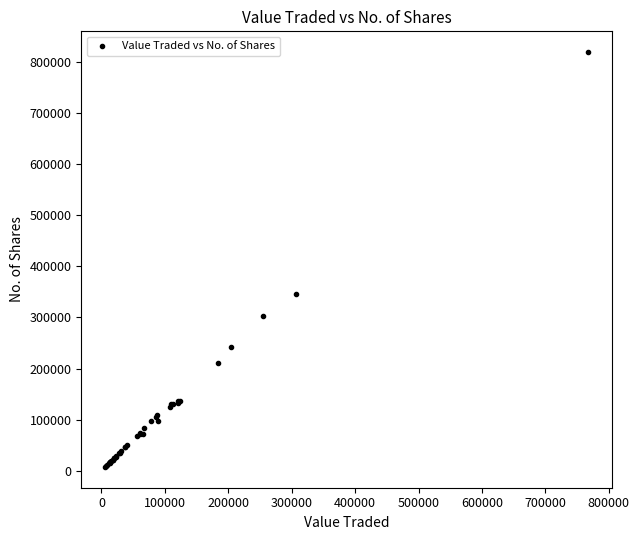

What Y value in the scatter plot is closest to 413217?

345663